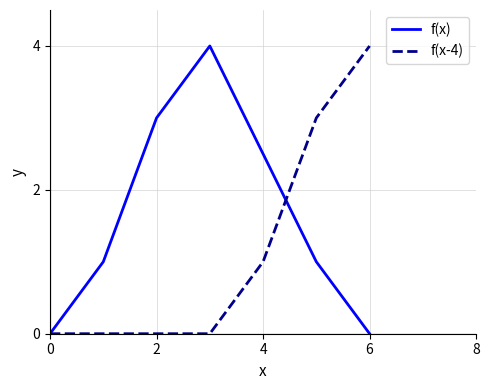

Reading left to right, transcribe all the data shown in this chart.

f(x): 0.0	1.0	3.0	4.0	2.5	1.0	0.0
f(x-4): 0.0	0.0	0.0	0.0	1.0	3.0	4.0